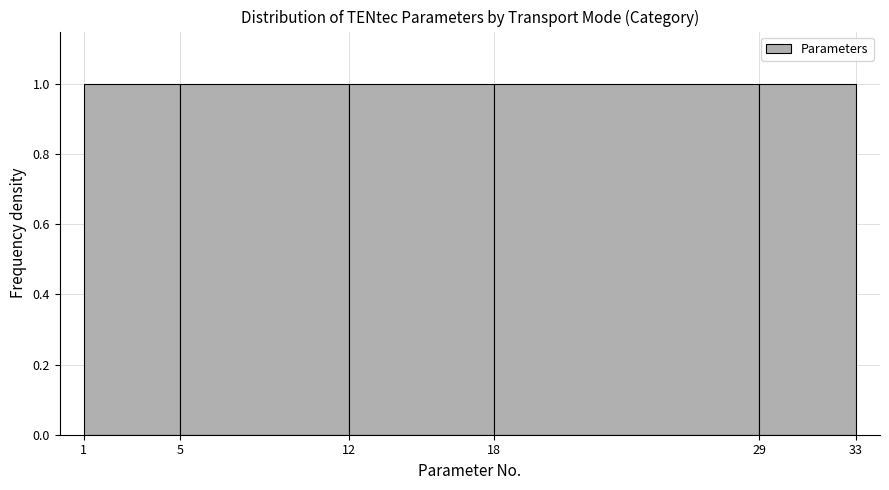

Reading left to right, transcribe this chart: for each bar, give the range it covers on the x-axis and its height. The values are not printed on the chart, so give them approximately, as read against the axis.

1 to 5: 1
5 to 12: 1
12 to 18: 1
18 to 29: 1
29 to 33: 1